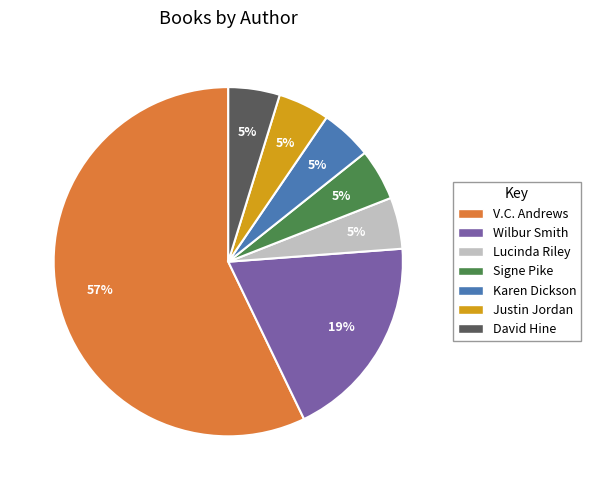

Which category has the biggest portion of the pie?

V.C. Andrews